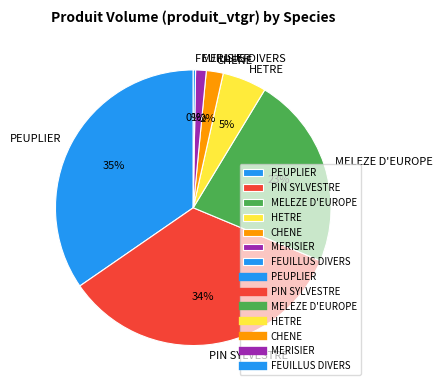

Does MELEZE D'EUROPE represent more than half of the total?

No